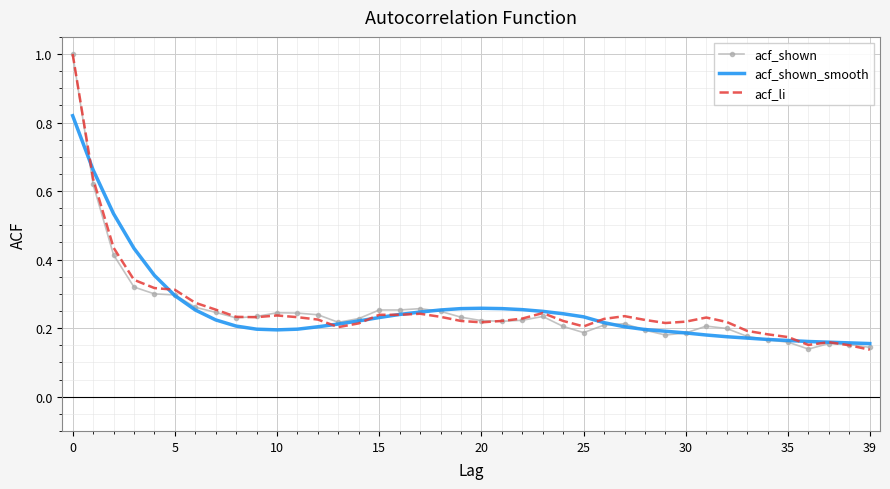

What is the value of the acf_li point at the 22nd from the left?

0.2